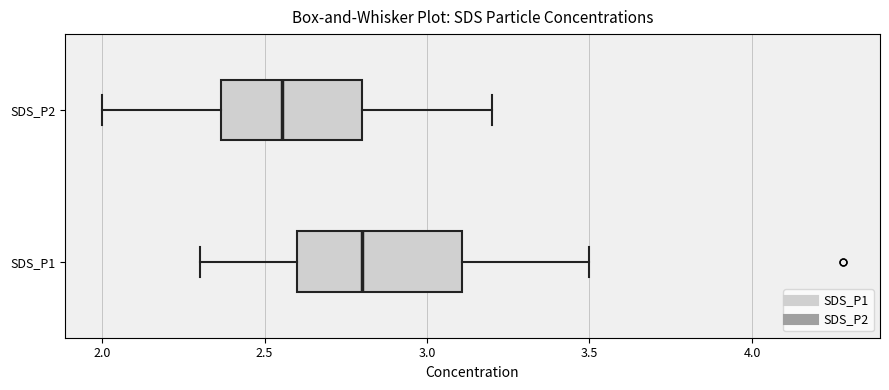

Where does the left whisker of the box for SDS_P1 end on the x-axis? The values are not printed on the chart, so give them approximately, as read against the axis.

2.30